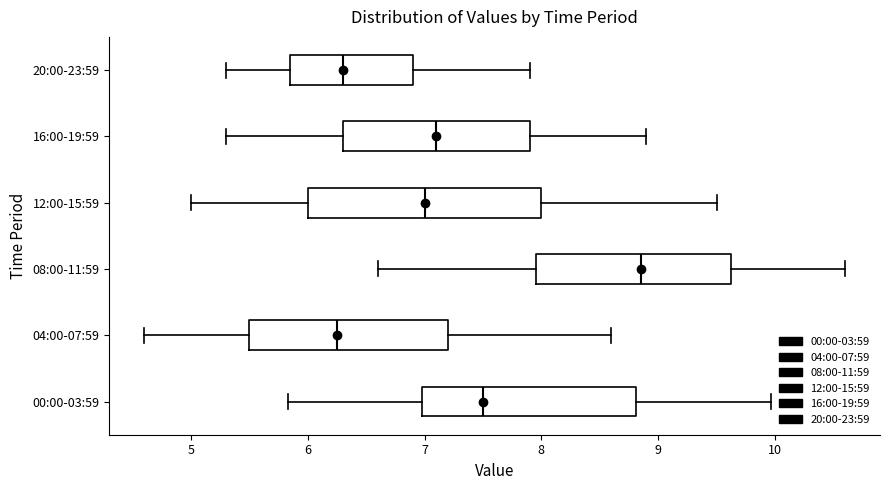

Reading bottom to top, read every box against the x-axis: the position of its median line, the range the box covers, and the ends of its whiskers. The values are not printed on the chart, so give them approximately, as read against the axis.

00:00-03:59: median 7.5, box 7.0 to 8.8, whiskers 5.8 to 10.0
04:00-07:59: median 6.3, box 5.5 to 7.2, whiskers 4.6 to 8.6
08:00-11:59: median 8.9, box 8.0 to 9.6, whiskers 6.6 to 10.6
12:00-15:59: median 7.0, box 6.0 to 8.0, whiskers 5.0 to 9.5
16:00-19:59: median 7.1, box 6.3 to 7.9, whiskers 5.3 to 8.9
20:00-23:59: median 6.3, box 5.9 to 6.9, whiskers 5.3 to 7.9